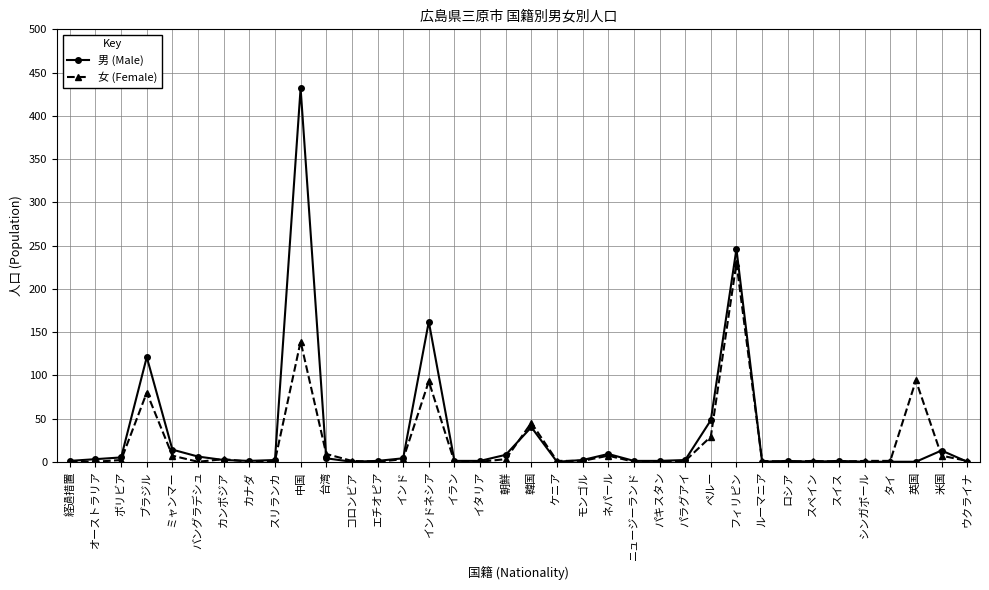

Which series has the widest spread of values?

男 (Male)